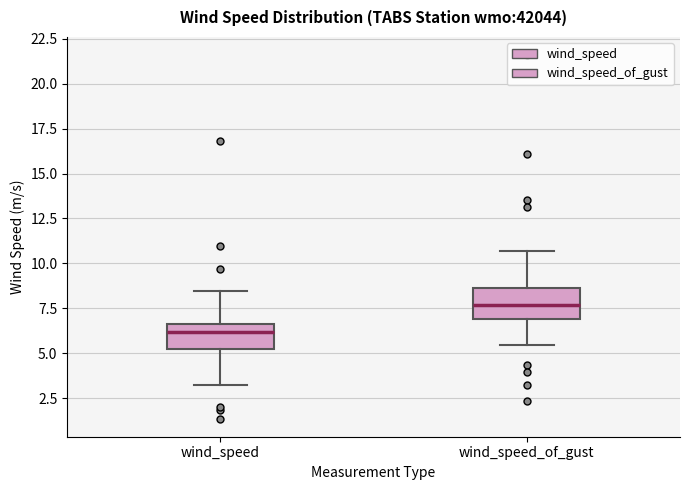

Which box has the lowest median line?

wind_speed